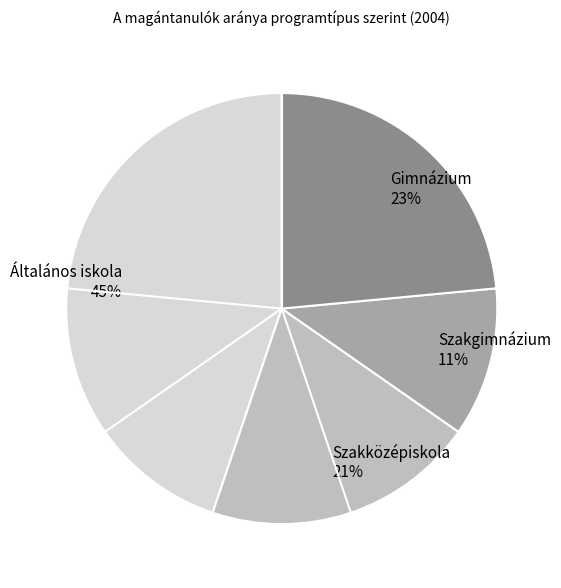

Between Gimnázium and Szakgimnázium, which is larger?

Gimnázium